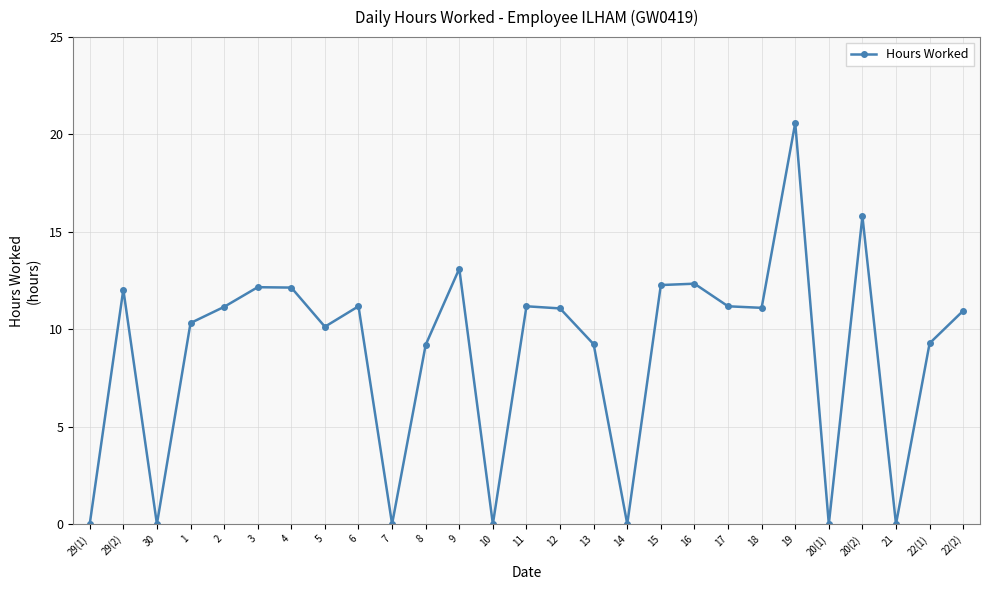

At which label does the data first exceed 11?

29(2)